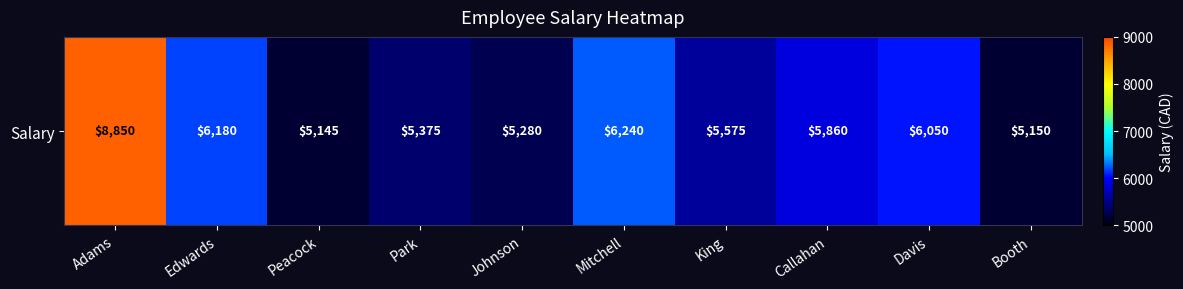

Reading left to right, what are all the values shown in this chart?

8850	6180	5145	5375	5280	6240	5575	5860	6050	5150